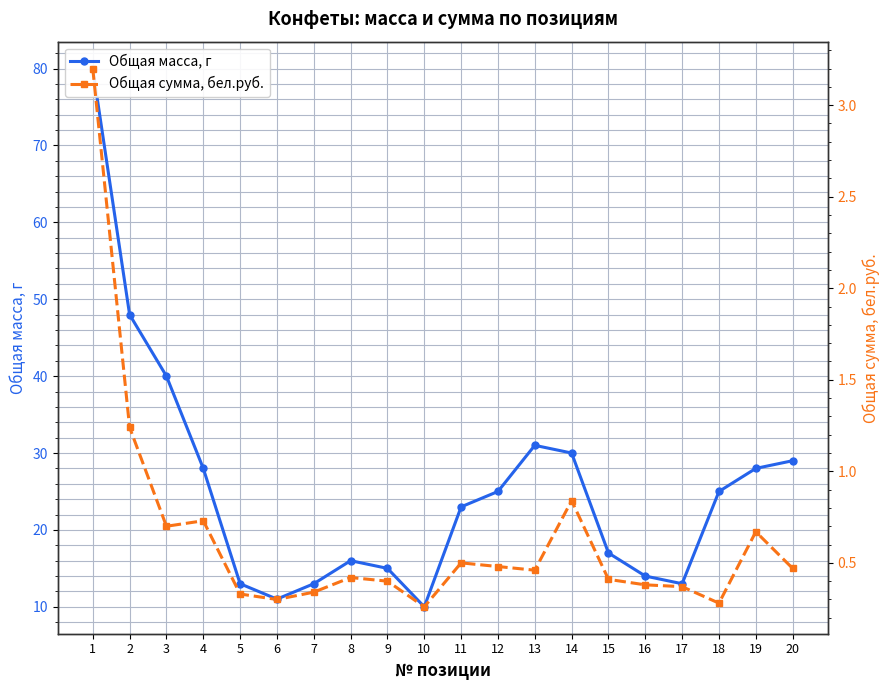

At 13, list the series in order from smallest to largest.

Общая сумма, бел.руб., Общая масса, г